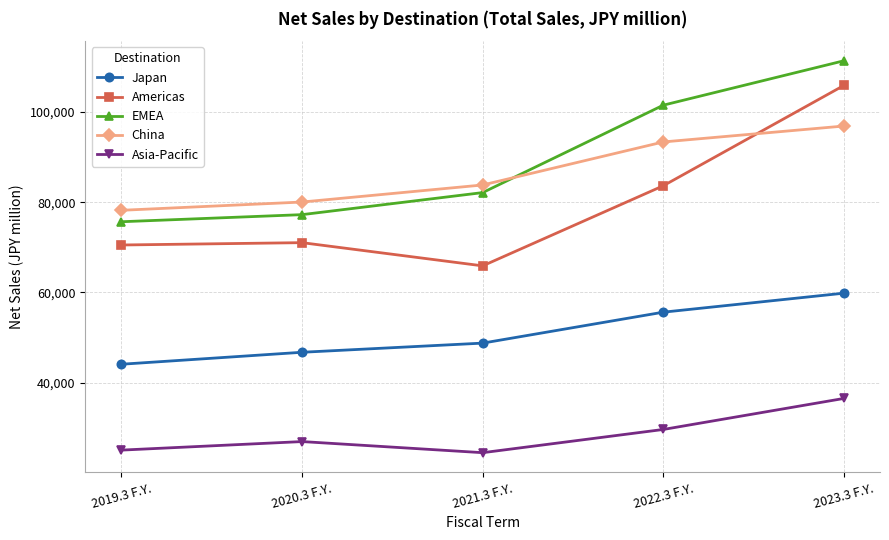

Rank the categories by Japan value from highest to lowest.

2023.3 F.Y., 2022.3 F.Y., 2021.3 F.Y., 2020.3 F.Y., 2019.3 F.Y.